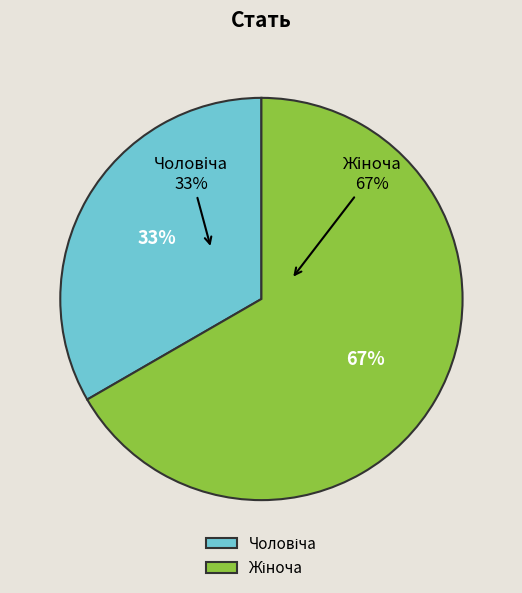

Is Чоловіча the majority of the pie?

No